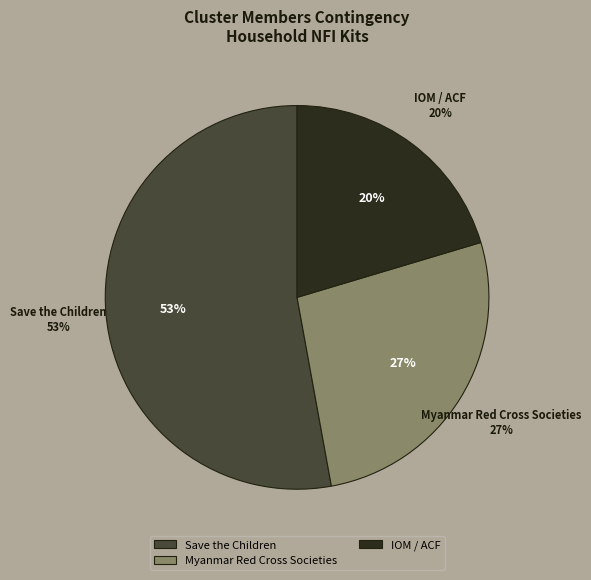

Is Myanmar Red Cross Societies the majority of the pie?

No